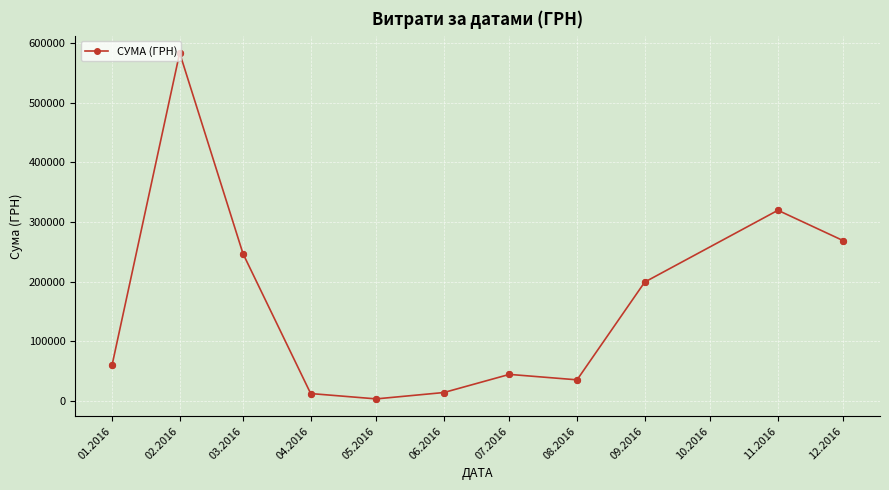

What is the ratio of the value at 08.2016 to the value at 02.2016?

0.1